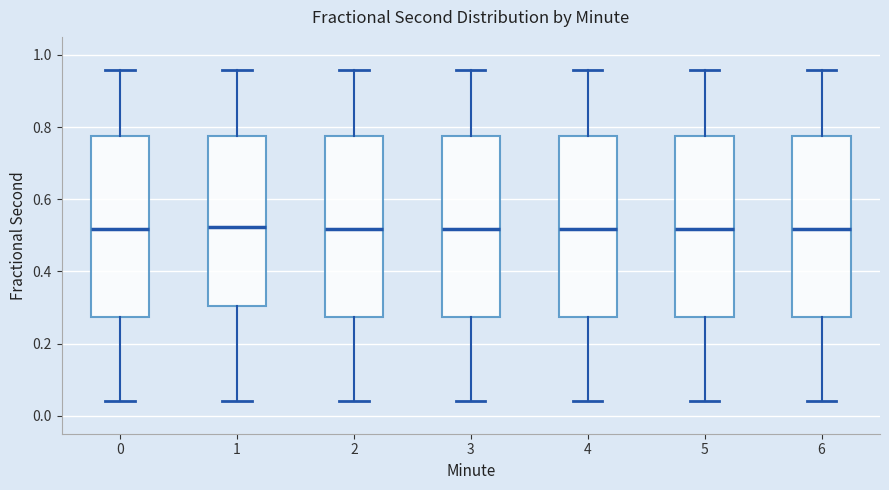

Reading left to right, read every box against the y-axis: the position of its median line, the range the box covers, and the ends of its whiskers. The values are not printed on the chart, so give them approximately, as read against the axis.

0: median 0.52, box 0.28 to 0.78, whiskers 0.04 to 0.96
1: median 0.52, box 0.30 to 0.78, whiskers 0.04 to 0.96
2: median 0.52, box 0.28 to 0.78, whiskers 0.04 to 0.96
3: median 0.52, box 0.28 to 0.78, whiskers 0.04 to 0.96
4: median 0.52, box 0.28 to 0.78, whiskers 0.04 to 0.96
5: median 0.52, box 0.28 to 0.78, whiskers 0.04 to 0.96
6: median 0.52, box 0.28 to 0.78, whiskers 0.04 to 0.96